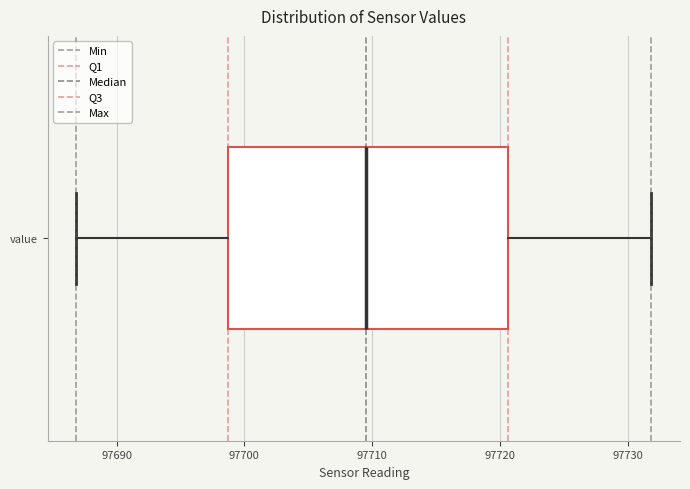

Where does the left whisker of the box for value end on the x-axis? The values are not printed on the chart, so give them approximately, as read against the axis.

97687